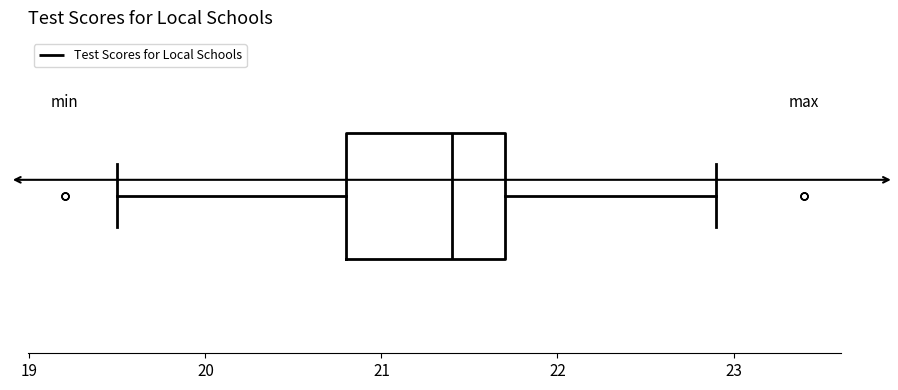

Where does the left whisker of the box end on the x-axis? The values are not printed on the chart, so give them approximately, as read against the axis.

19.5